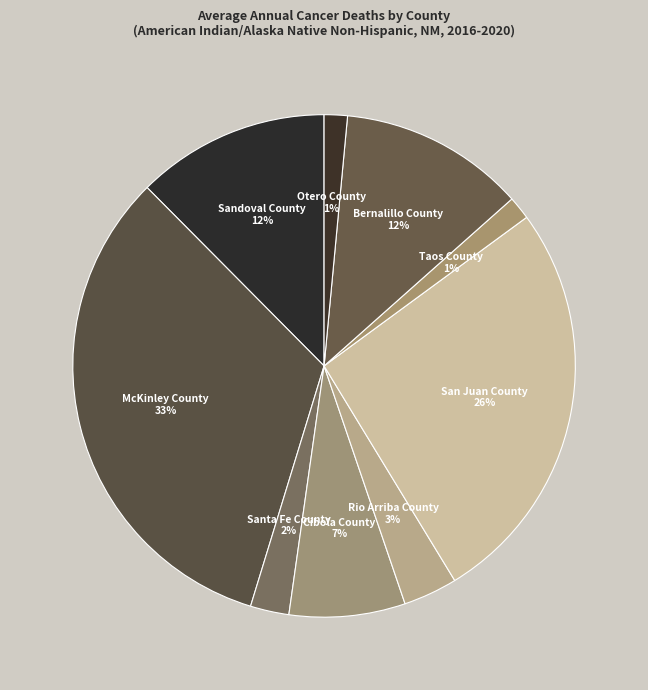

Does Taos County represent more than half of the total?

No